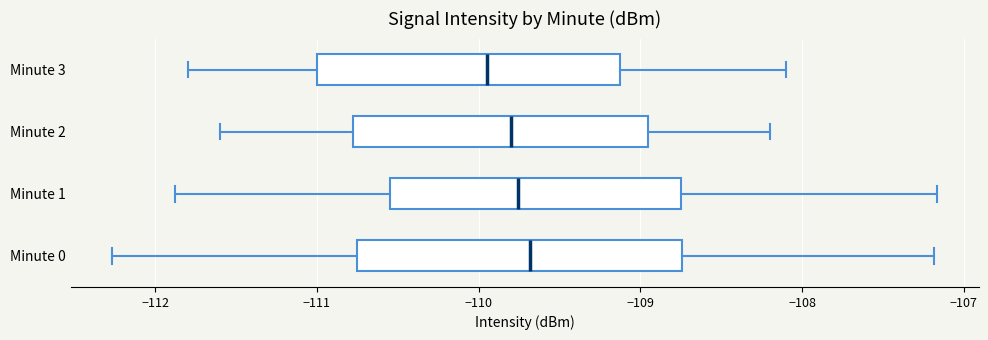

Which box is the widest, from its left edge to its right edge?

Minute 0